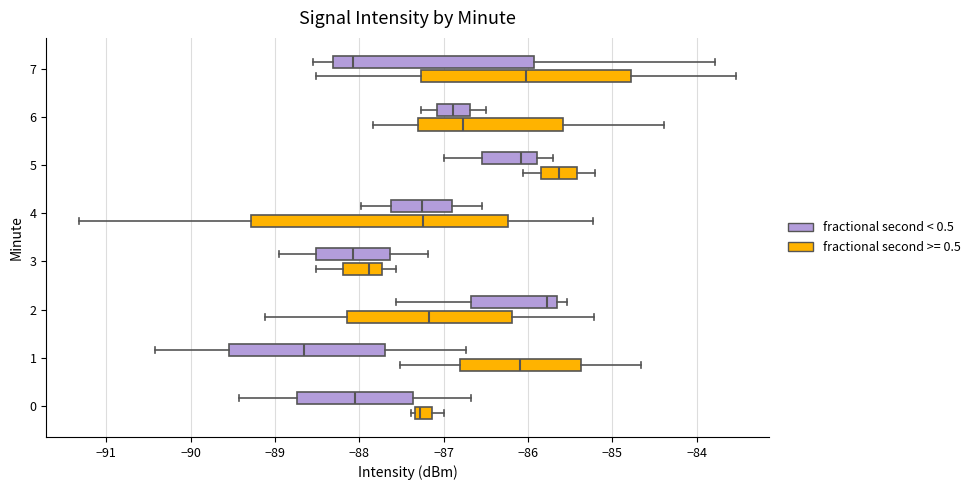

Reading bottom to top, transcribe this box plot: for each box, give where its median line is, the range the box spans, and where its two whiskers end, as read against the x-axis. The values are not printed on the chart, so give them approximately, as read against the axis.

0 (fractional second >= 0.5): median -87.3 (just right of the box's left edge), box -87.3 to -87.1, whiskers -87.4 to -87.0
0 (fractional second < 0.5): median -88.0, box -88.7 to -87.4, whiskers -89.4 to -86.7
1 (fractional second >= 0.5): median -86.1, box -86.8 to -85.4, whiskers -87.5 to -84.7
1 (fractional second < 0.5): median -88.7, box -89.5 to -87.7, whiskers -90.4 to -86.7
2 (fractional second >= 0.5): median -87.2, box -88.1 to -86.2, whiskers -89.1 to -85.2
2 (fractional second < 0.5): median -85.8, box -86.7 to -85.7, whiskers -87.6 to -85.5
3 (fractional second >= 0.5): median -87.9, box -88.2 to -87.7, whiskers -88.5 to -87.6
3 (fractional second < 0.5): median -88.1, box -88.5 to -87.6, whiskers -88.9 to -87.2
4 (fractional second >= 0.5): median -87.2, box -89.3 to -86.2, whiskers -91.3 to -85.2
4 (fractional second < 0.5): median -87.3, box -87.6 to -86.9, whiskers -88.0 to -86.5
5 (fractional second >= 0.5): median -85.6, box -85.8 to -85.4, whiskers -86.1 to -85.2
5 (fractional second < 0.5): median -86.1, box -86.5 to -85.9, whiskers -87.0 to -85.7
6 (fractional second >= 0.5): median -86.8, box -87.3 to -85.6, whiskers -87.8 to -84.4
6 (fractional second < 0.5): median -86.9, box -87.1 to -86.7, whiskers -87.3 to -86.5
7 (fractional second >= 0.5): median -86.0, box -87.3 to -84.8, whiskers -88.5 to -83.5
7 (fractional second < 0.5): median -88.1, box -88.3 to -85.9, whiskers -88.5 to -83.8